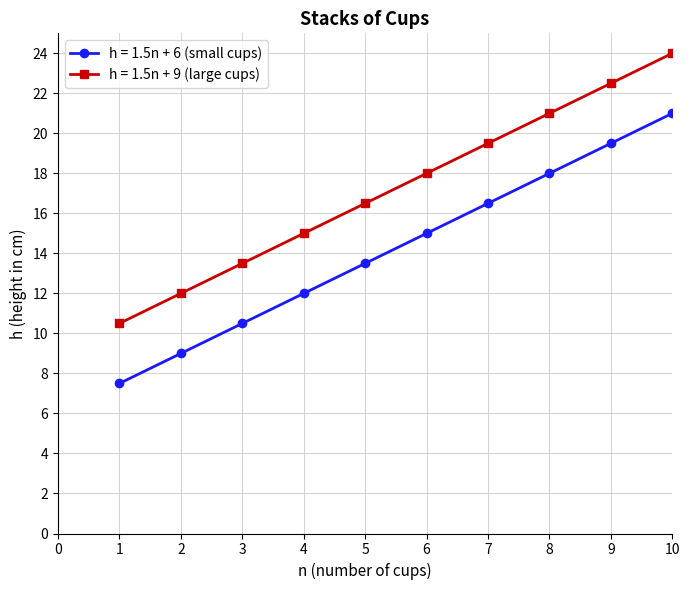

At which category is the sum across all series the highest?

10